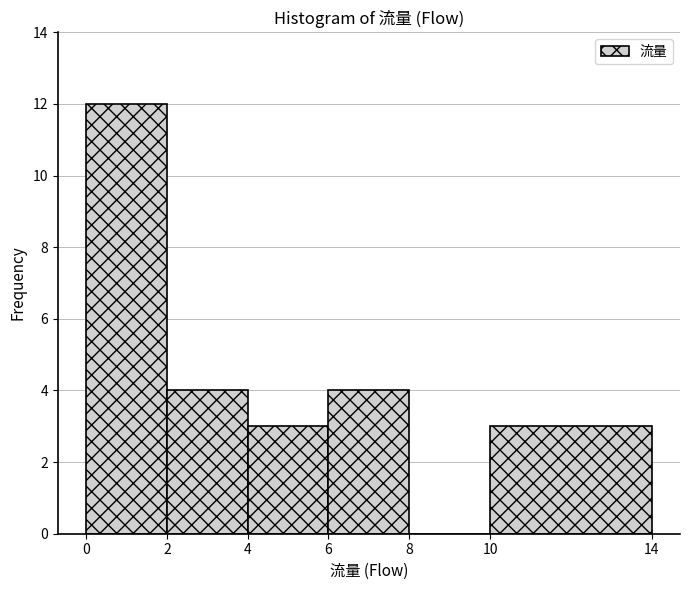

Reading left to right, transcribe this chart: for each bar, give the range it covers on the x-axis and its height. The values are not printed on the chart, so give them approximately, as read against the axis.

0 to 2: 12
2 to 4: 4
4 to 6: 3
6 to 8: 4
8 to 10: 0
10 to 14: 3